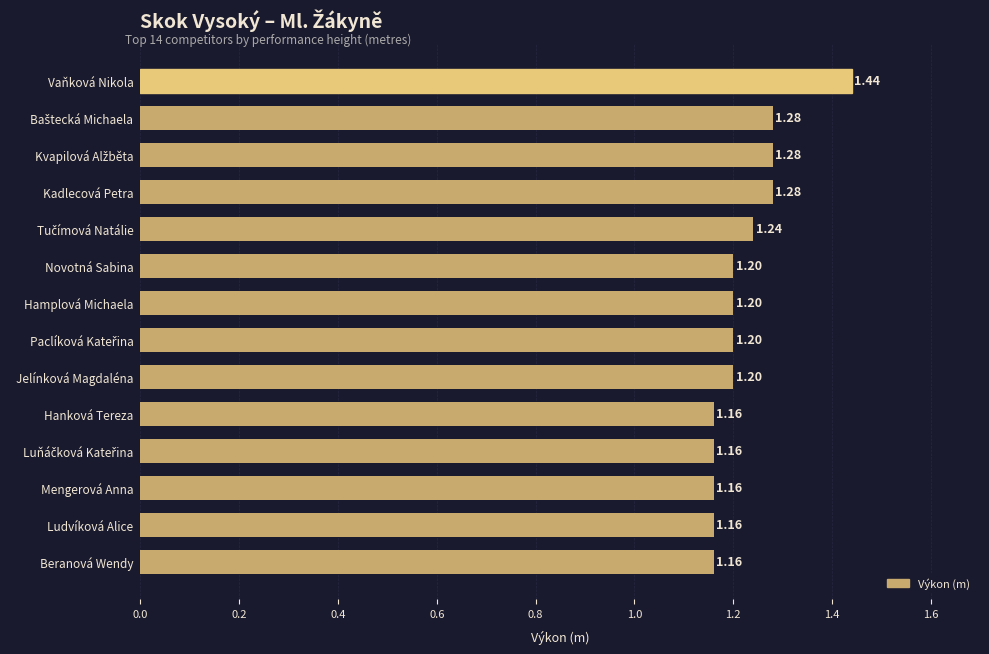

What is the average value?

1.2